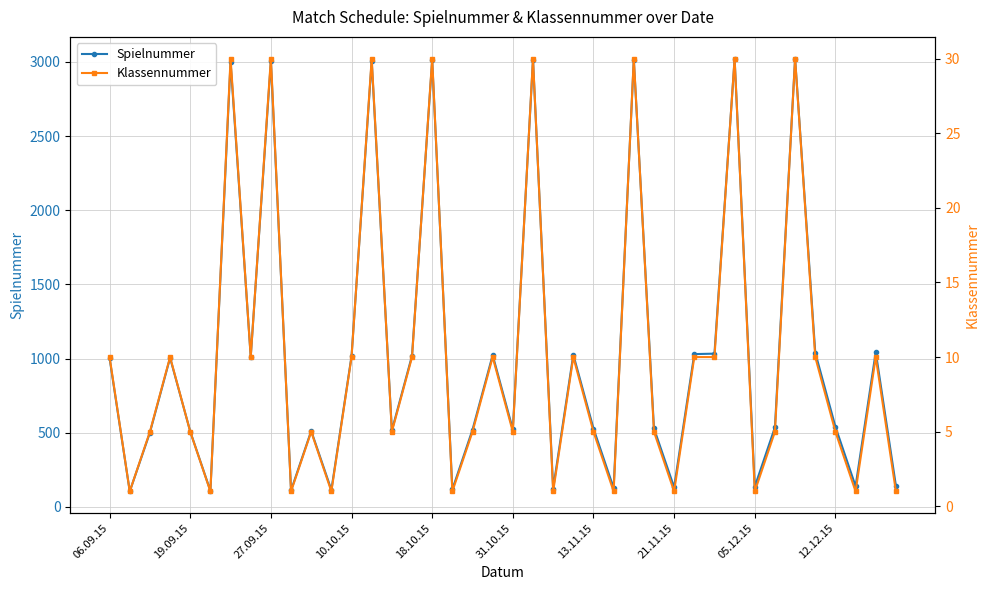

How many categories are shown in the chart?

40